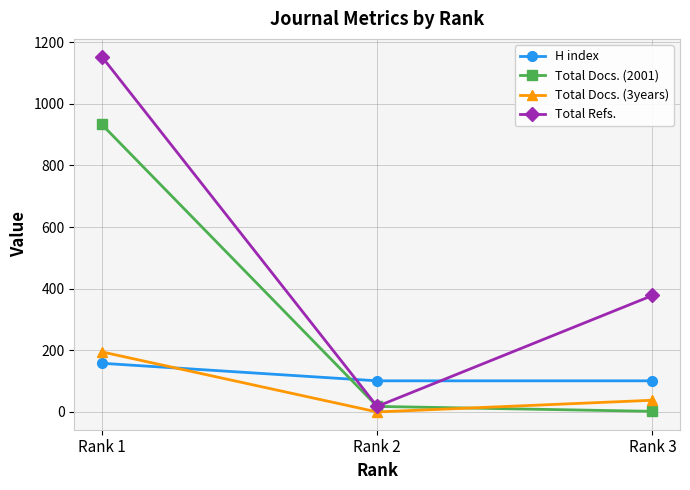

Which category has the lowest value in the Total Docs. (2001) series?

Rank 3